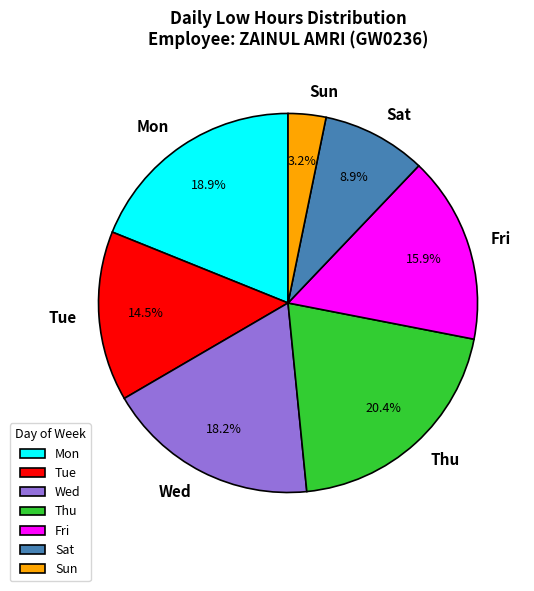

Is there a majority slice in this chart?

No